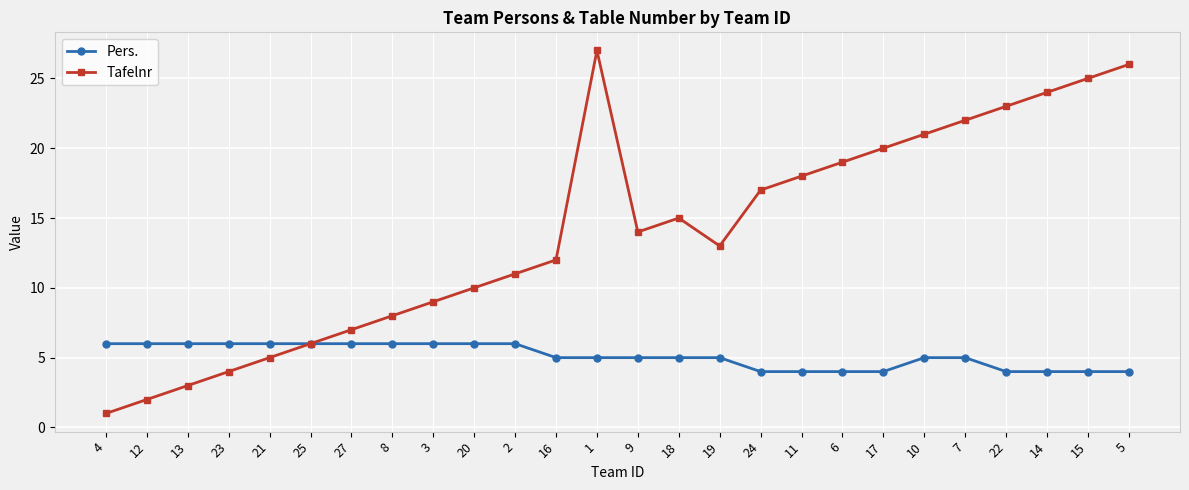

What are all the series names shown in the legend?

Pers., Tafelnr